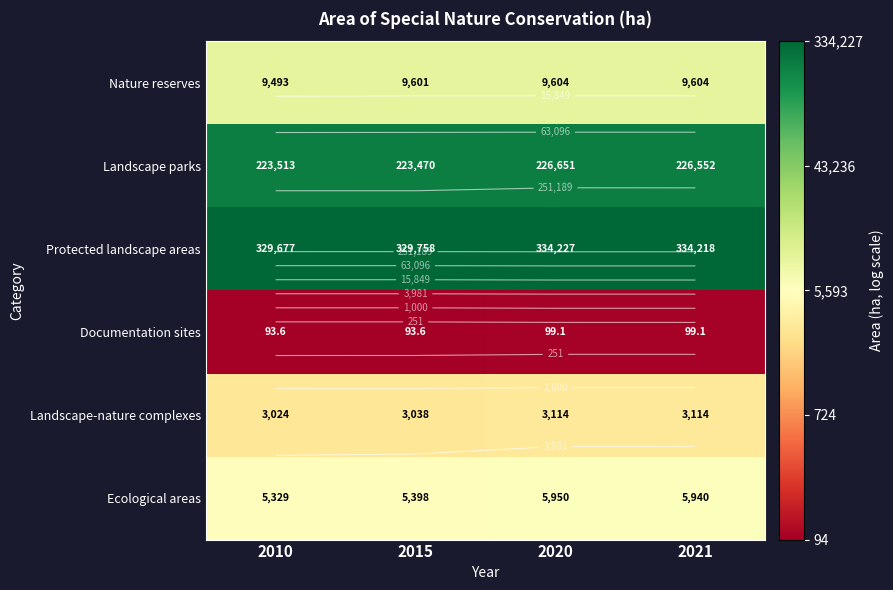

Is the value of Ecological areas at 2015 greater than the value of Documentation sites at 2010?

Yes